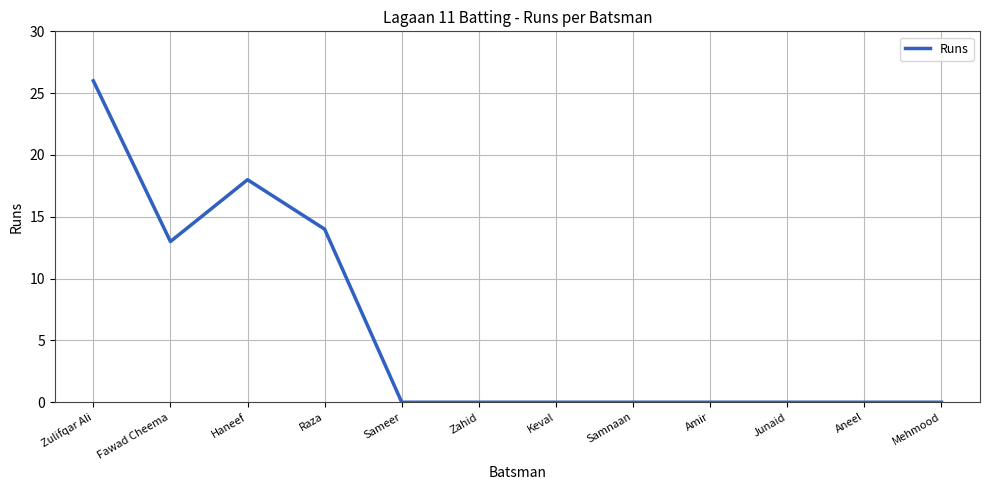

Between Raza and Fawad Cheema, which is larger?

Raza